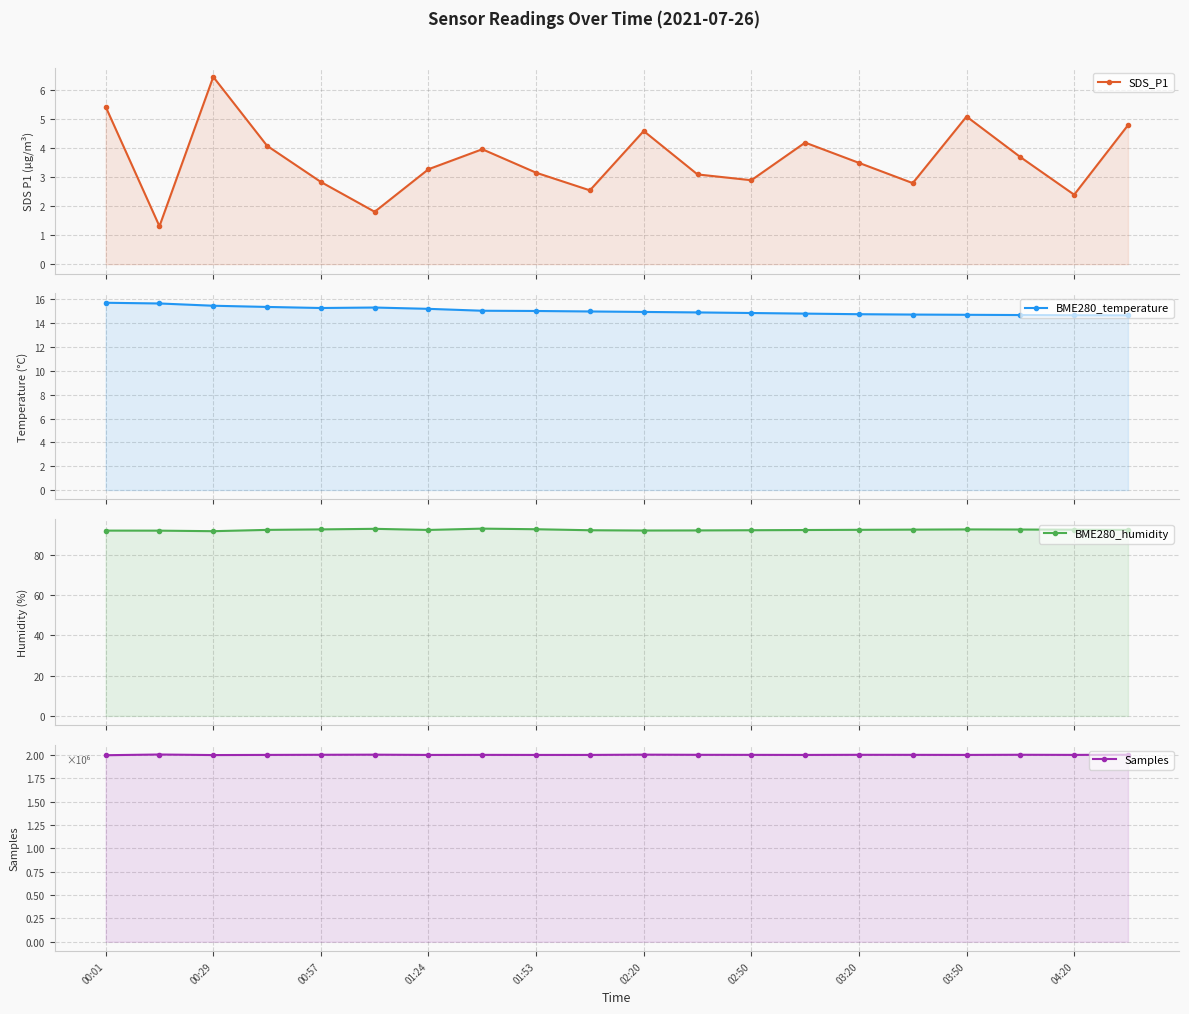

At which category is the sum across all series the highest?

00:29